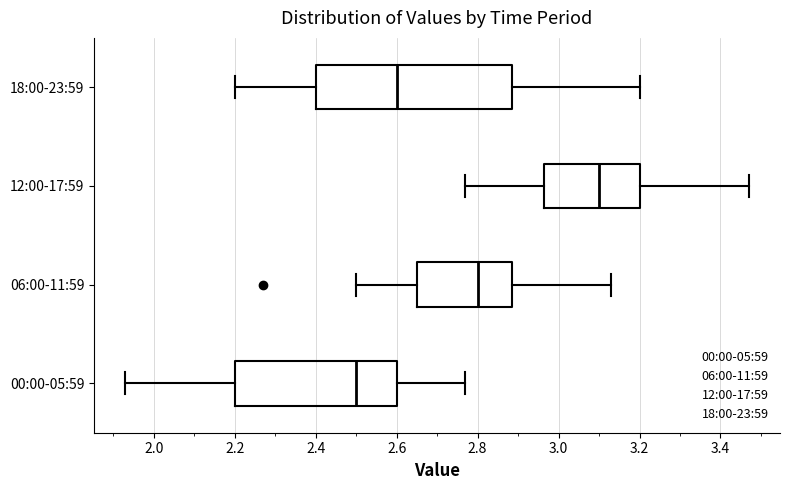

Where does the left whisker of the box for 00:00-05:59 end on the x-axis? The values are not printed on the chart, so give them approximately, as read against the axis.

1.94